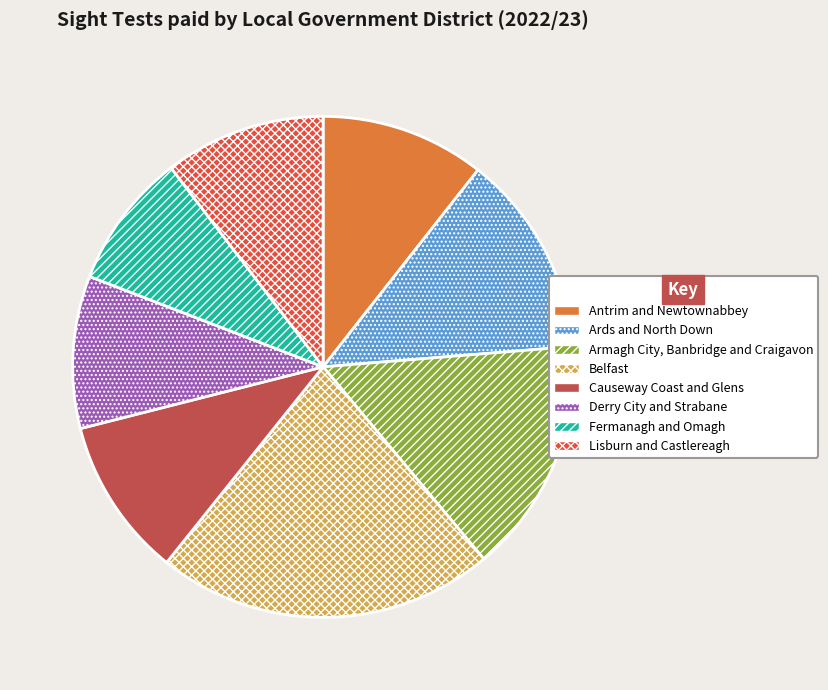

Does Belfast represent more than half of the total?

No